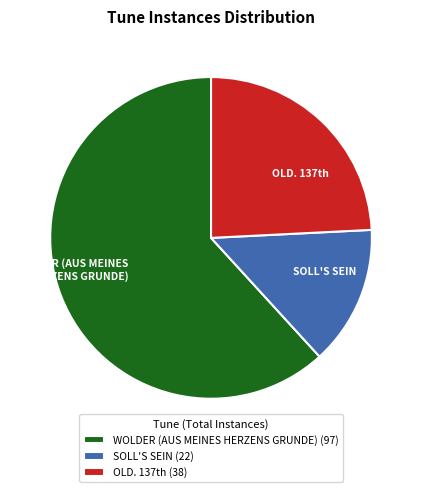

Is SOLL'S SEIN the majority of the pie?

No